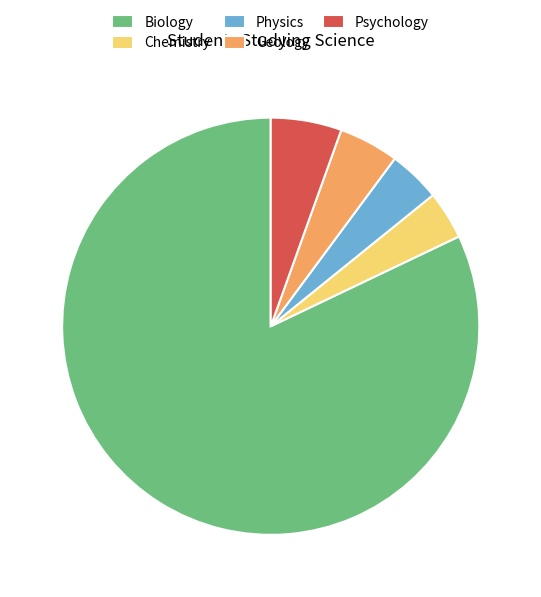

Is there a majority slice in this chart?

Yes